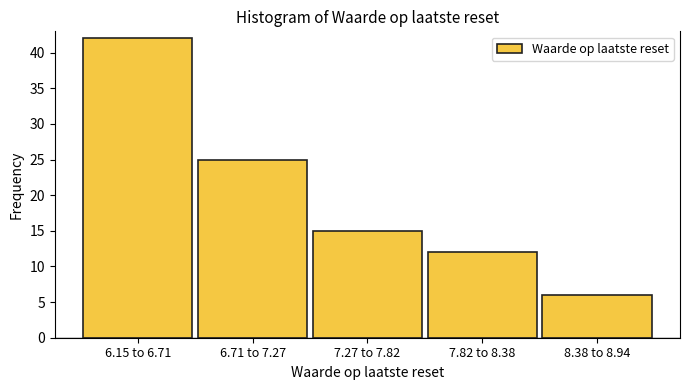

Reading left to right, list all the values displayed in this chart.

42	25	15	12	6